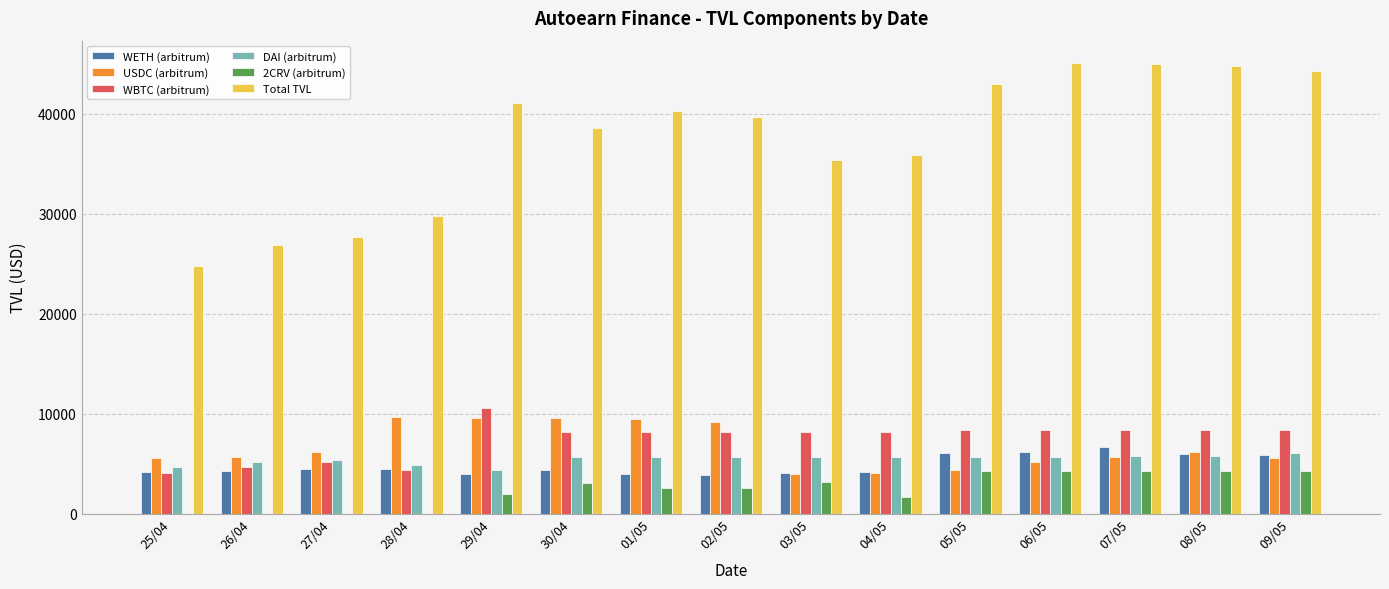

How many values in the Total TVL series exceed 39725?

8